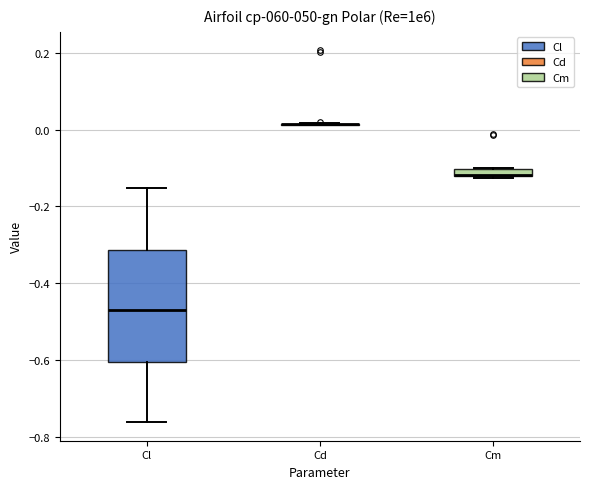

Which box is the tallest, from its lower edge to its upper edge?

Cl